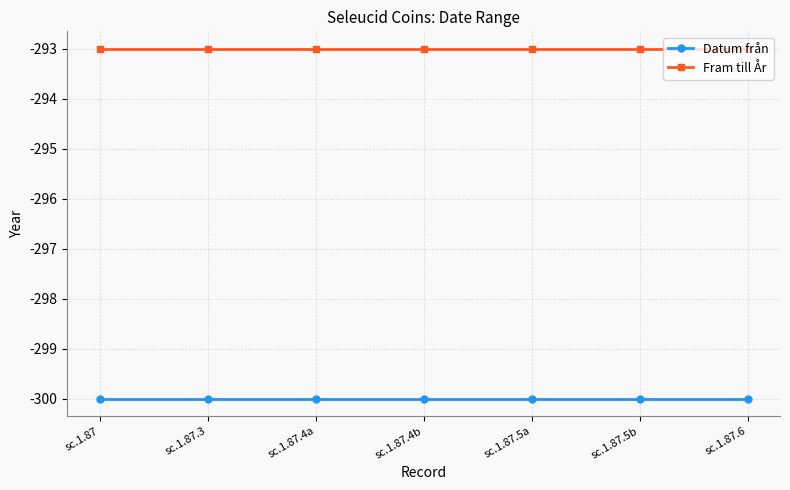

At how many categories does at least one series exceed -299?

7